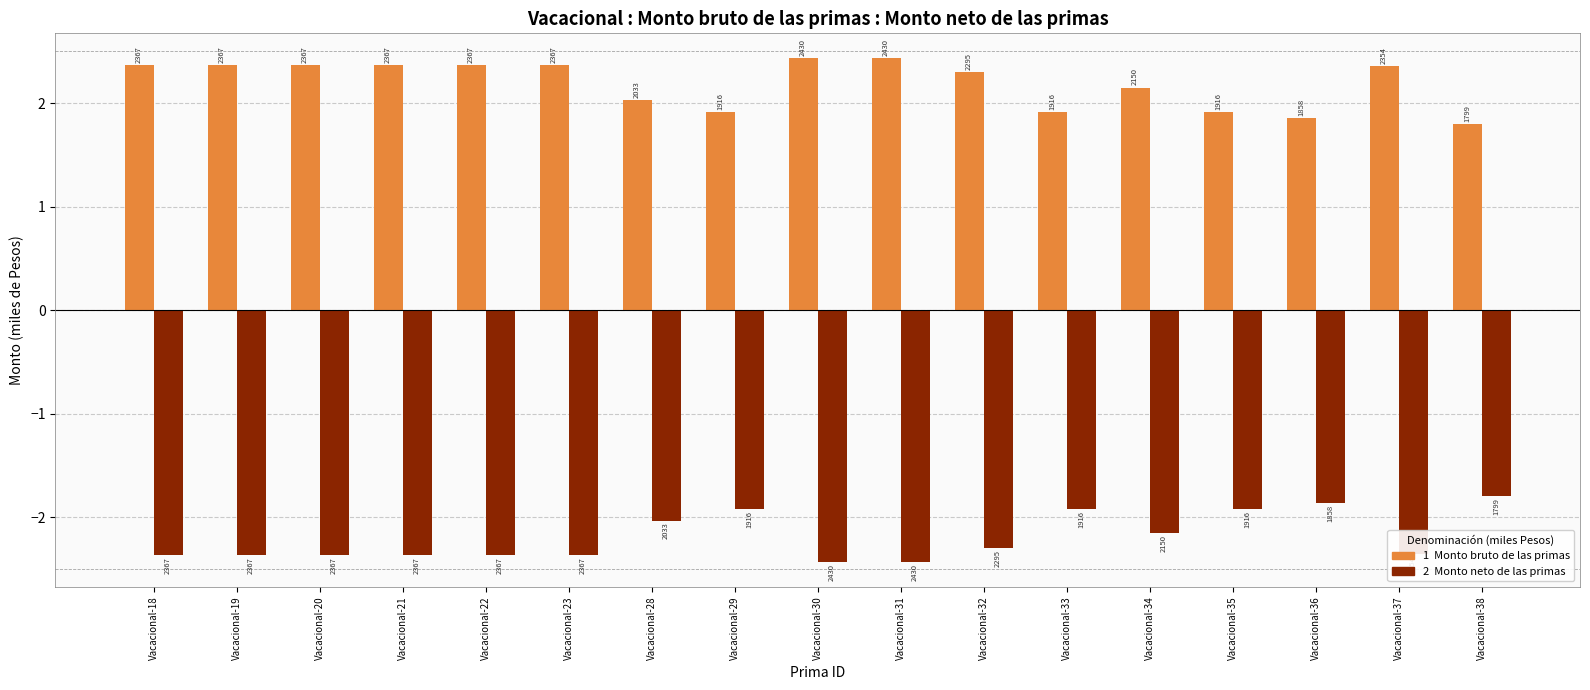

How many bars are there in each group?

2